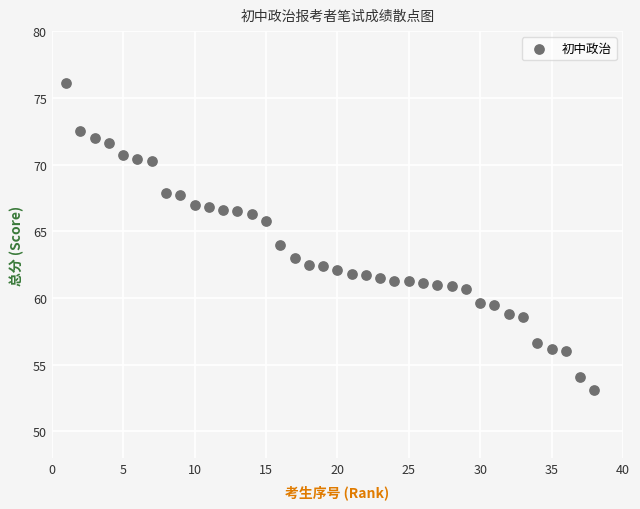

What is the range of Y values (max minus min)?

23.0